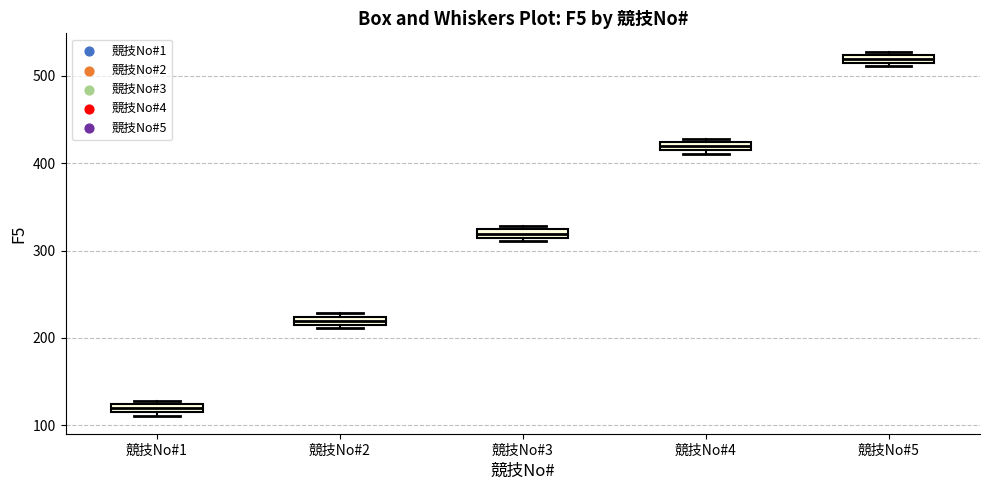

Where is the lower edge of the box for 競技No#1 on the y-axis? The values are not printed on the chart, so give them approximately, as read against the axis.

110